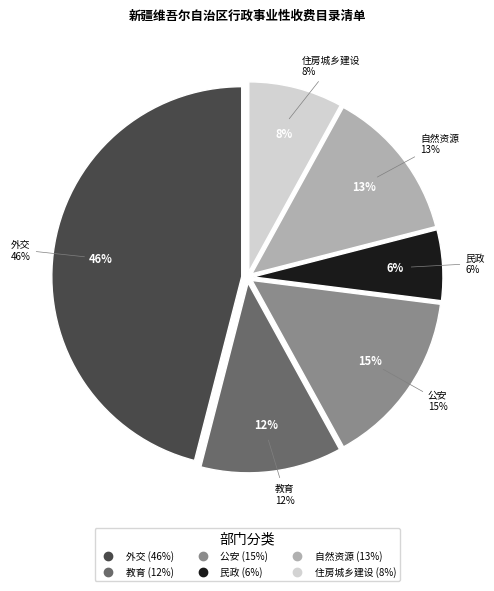

How much of the chart is everything except 外交?

54.0%